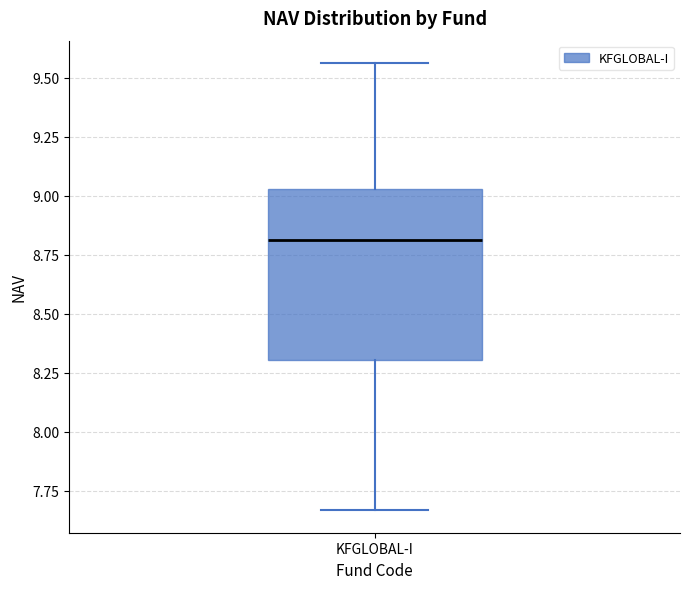

Read this box plot against the y-axis: the position of the median line, the range covered by the box, and the ends of both whiskers. The values are not printed on the chart, so give them approximately, as read against the axis.

median 8.80, box 8.30 to 9.05, whiskers 7.65 to 9.55